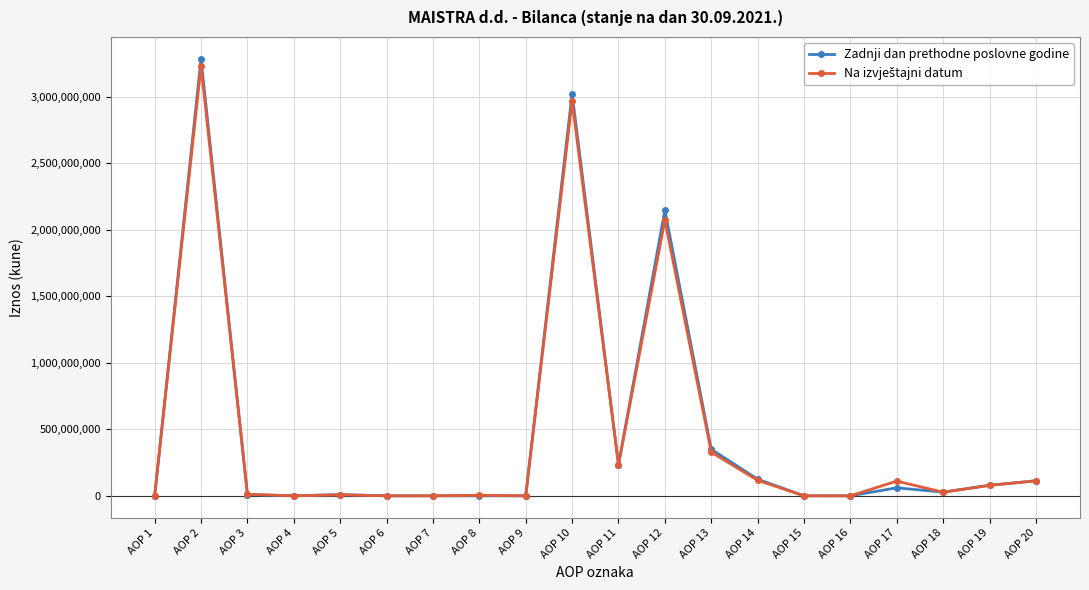

True or false: Zadnji dan prethodne poslovne godine has more than 0 interior local peaks.

True